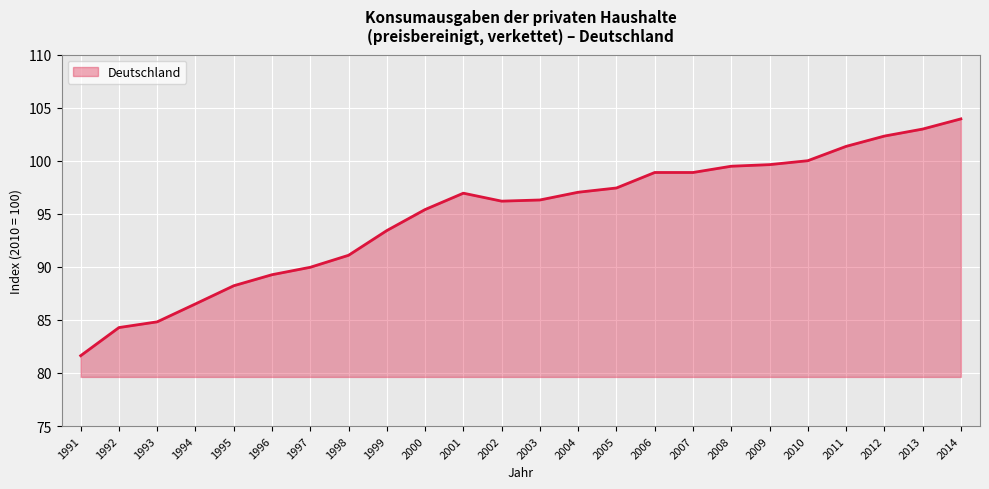

What value does the data have at 2013?

103.0